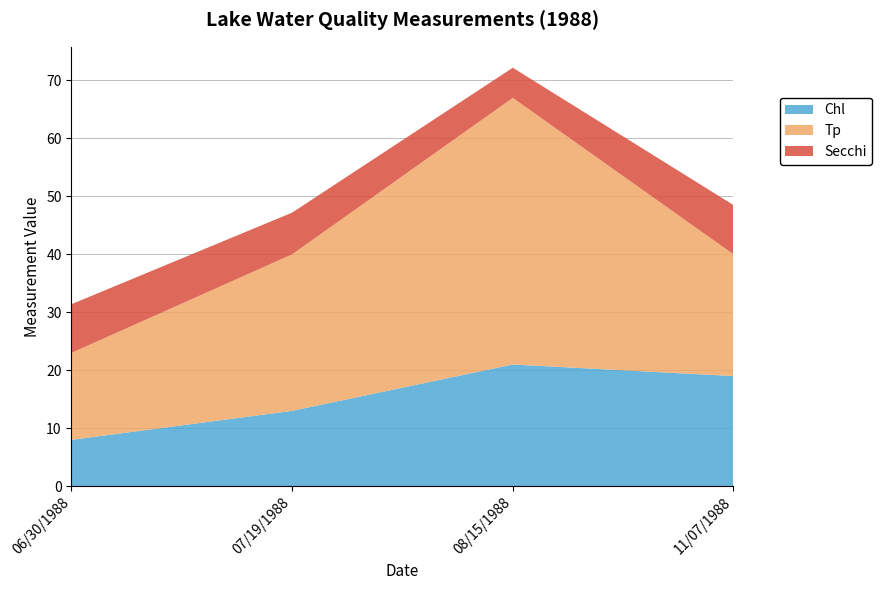

Reading left to right, list all the values displayed in this chart.

Chl: 06/30/1988=8.0	07/19/1988=13.0	08/15/1988=21.0	11/07/1988=19.0
Tp: 06/30/1988=15.0	07/19/1988=27.0	08/15/1988=46.0	11/07/1988=21.0
Secchi: 06/30/1988=8.4	07/19/1988=7.2	08/15/1988=5.2	11/07/1988=8.5